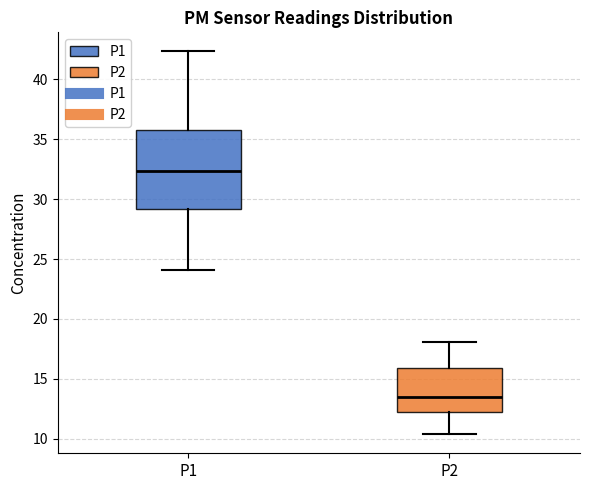

Reading left to right, transcribe this box plot: for each box, give where its median line is, the range the box spans, and where its two whiskers end, as read against the y-axis. The values are not printed on the chart, so give them approximately, as read against the axis.

P1: median 32.5, box 29.0 to 35.5, whiskers 24.0 to 42.5
P2: median 13.5, box 12.0 to 16.0, whiskers 10.5 to 18.0